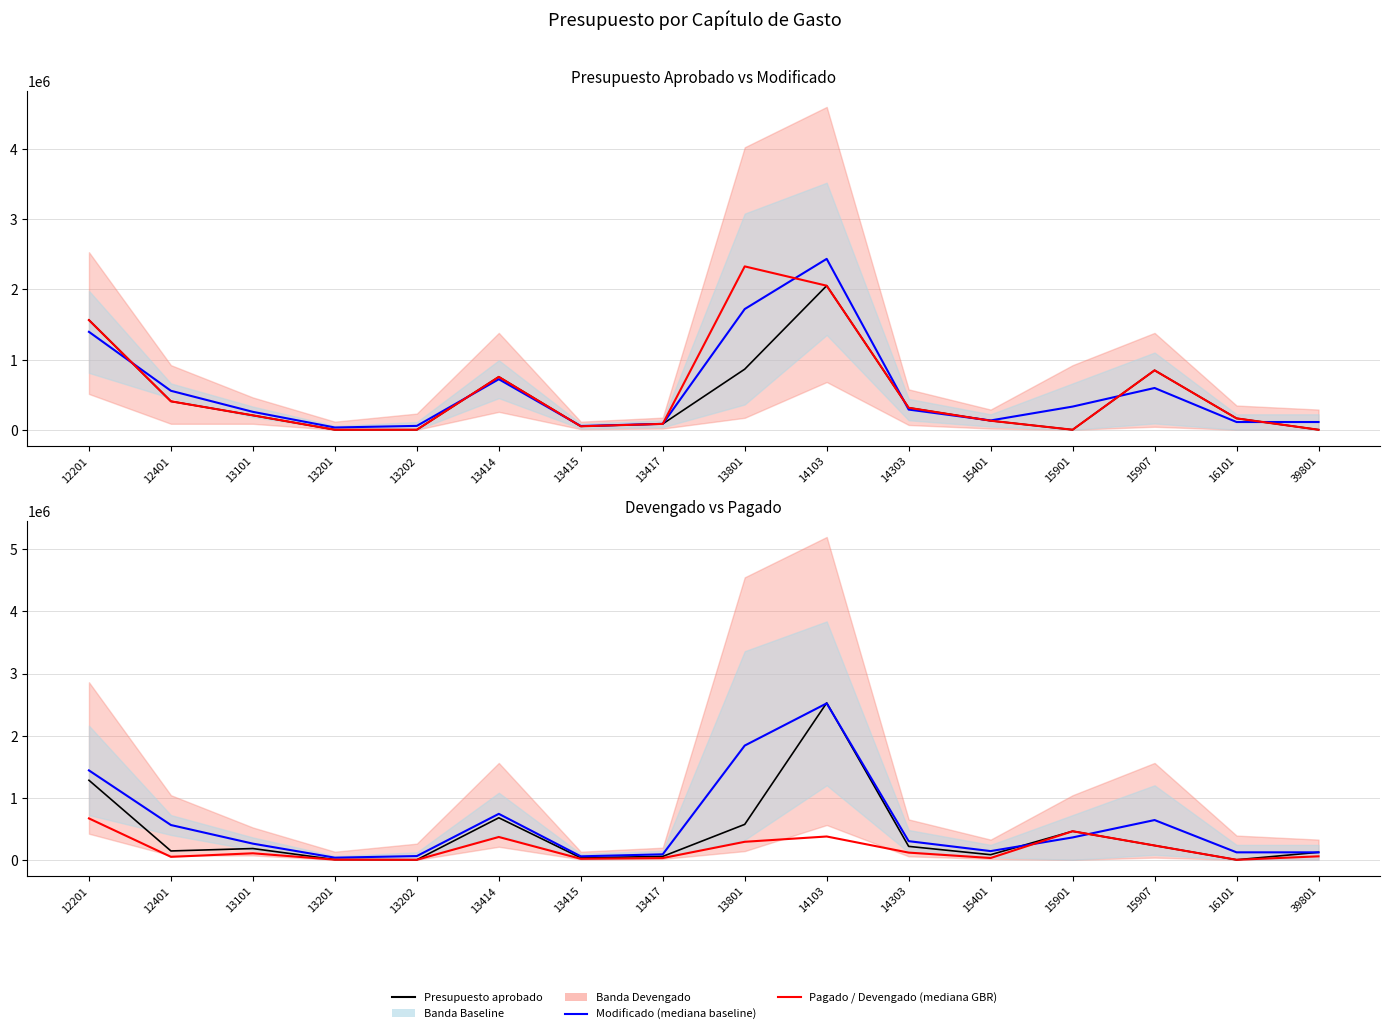

What is the difference between the highest and lowest values at 15401?

111266.8